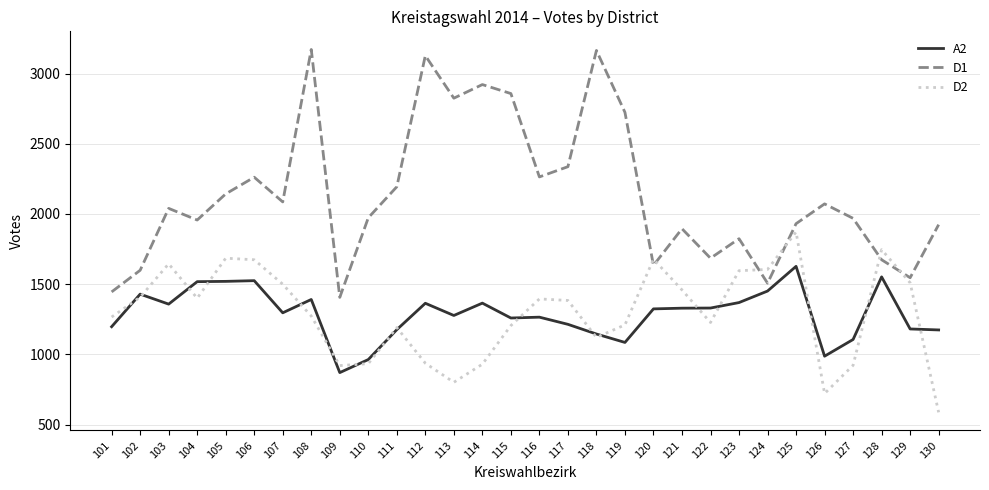

At how many categories does at least one series exceed 1809?

22